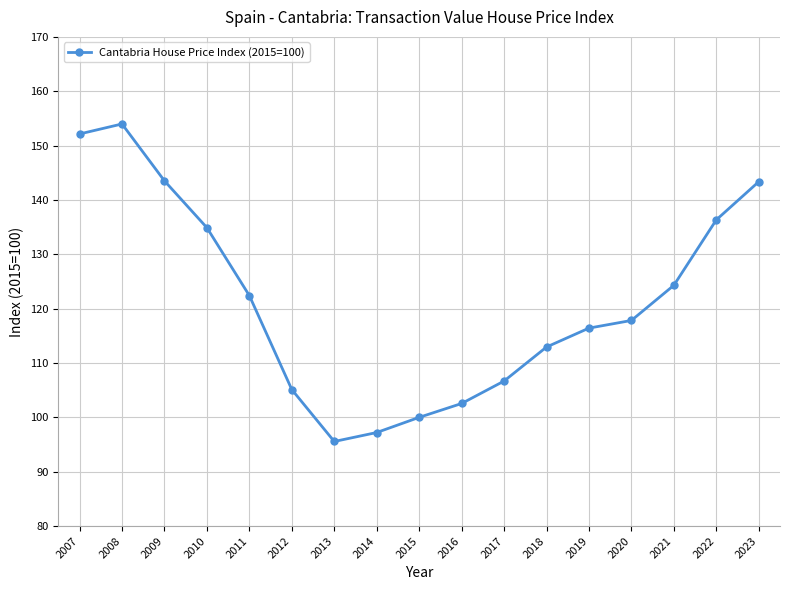

At which category does the chart reach its peak across all series?

2008